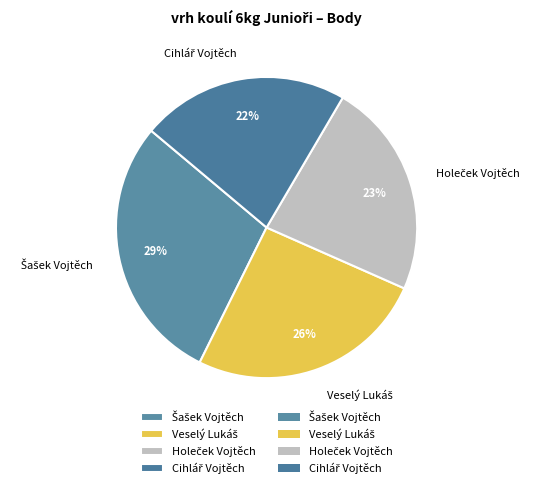

To the nearest percent, what is the average slice percentage?

25%